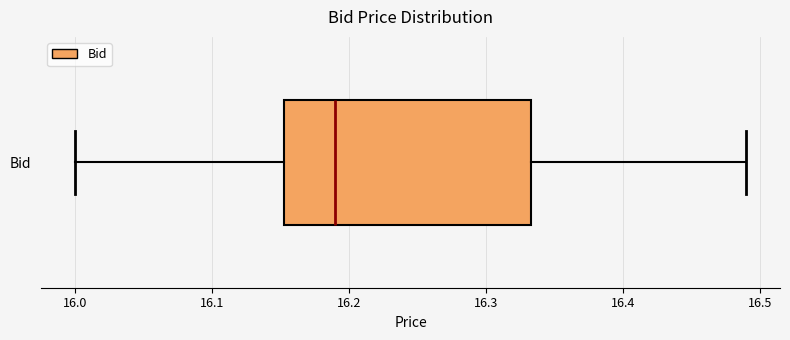

Read this box plot against the x-axis: the position of the median line, the range covered by the box, and the ends of both whiskers. The values are not printed on the chart, so give them approximately, as read against the axis.

median 16.19, box 16.15 to 16.33, whiskers 16.00 to 16.49